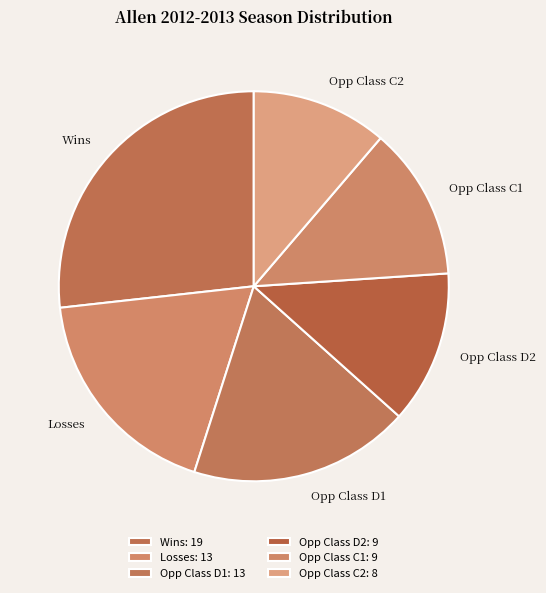

How many segments does this pie chart have?

6